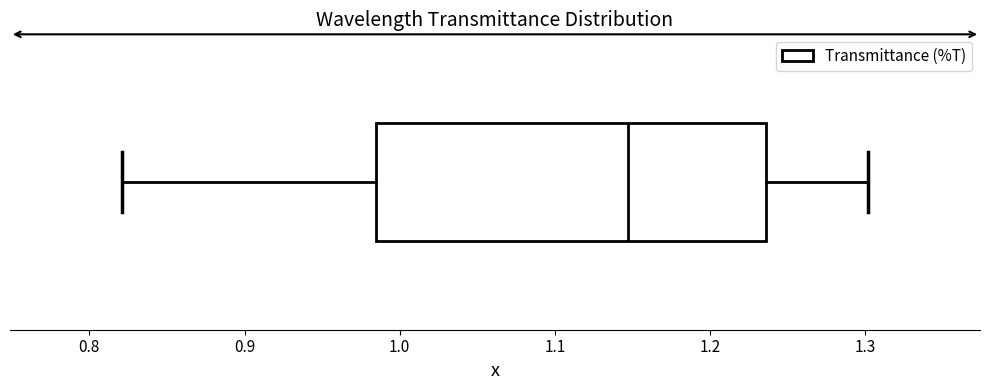

Where does the median line of the box sit on the x-axis? The values are not printed on the chart, so give them approximately, as read against the axis.

1.15